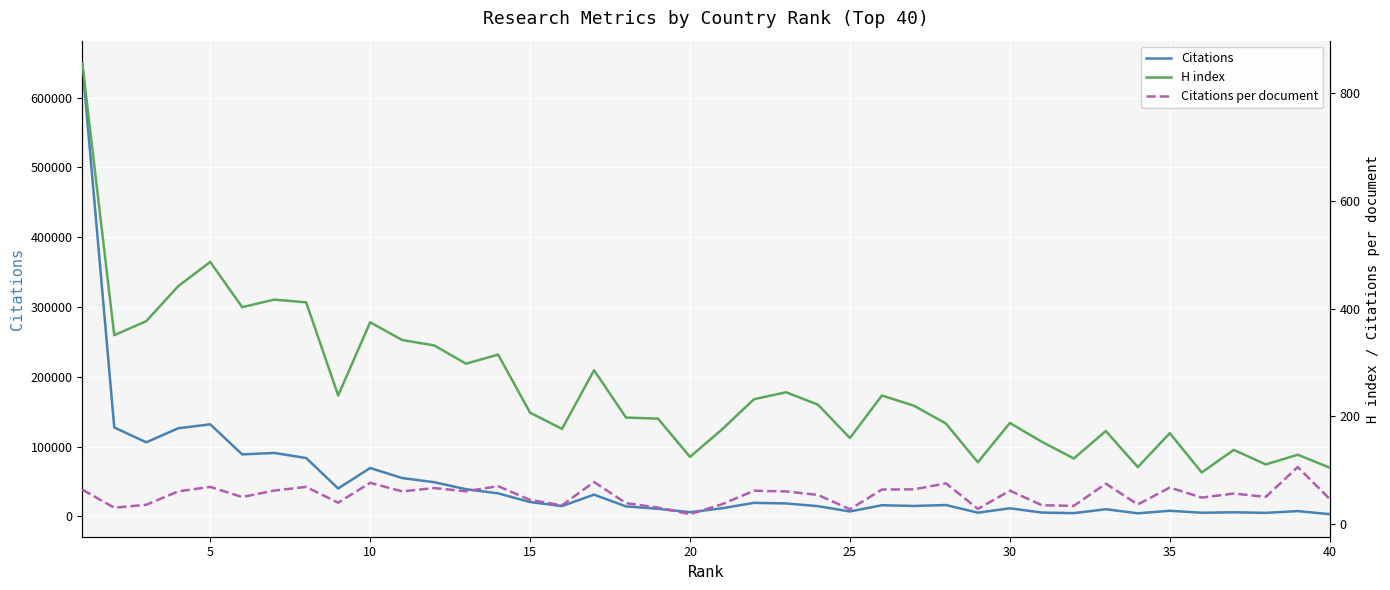

How many categories are shown in the chart?

40